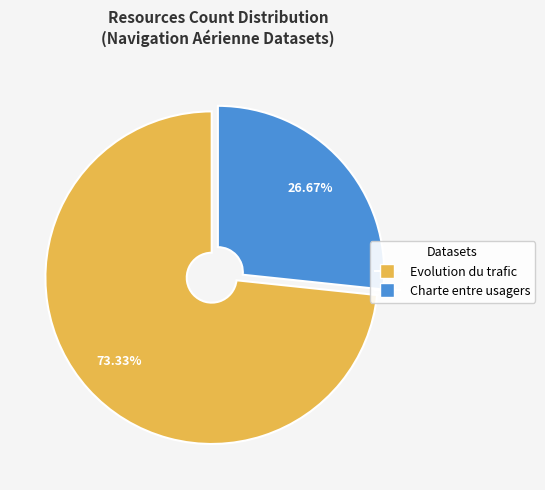

Count the number of slices in the pie.

2